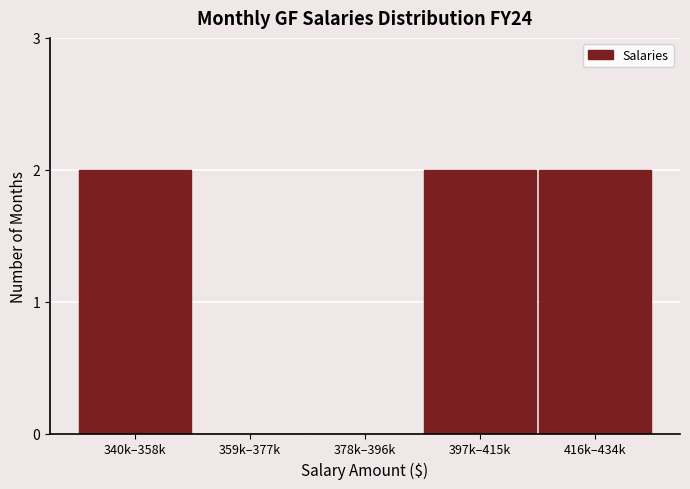

Reading left to right, list all the values displayed in this chart.

340k–358k=2	359k–377k=0	378k–396k=0	397k–415k=2	416k–434k=2